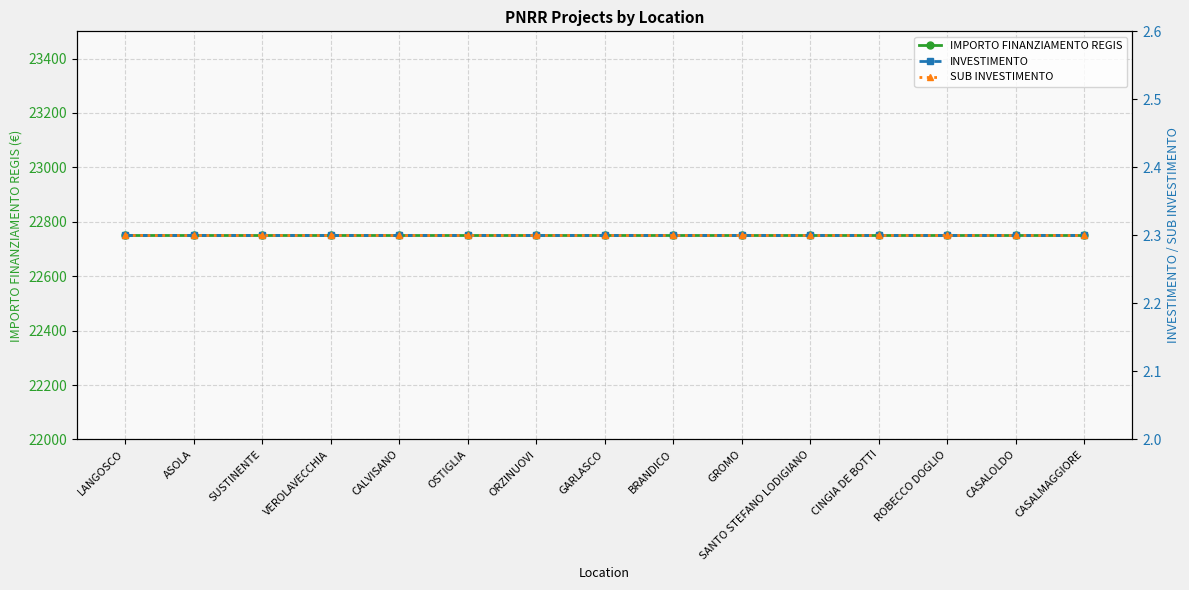

Reading left to right, what are all the values shown in this chart?

IMPORTO FINANZIAMENTO REGIS: LANGOSCO=22750.0	ASOLA=22750.0	SUSTINENTE=22750.0	VEROLAVECCHIA=22750.0	CALVISANO=22750.0	OSTIGLIA=22750.0	ORZINUOVI=22750.0	GARLASCO=22750.0	BRANDICO=22750.0	GROMO=22750.0	SANTO STEFANO LODIGIANO=22750.0	CINGIA DE BOTTI=22750.0	ROBECCO DOGLIO=22750.0	CASALOLDO=22750.0	CASALMAGGIORE=22750.0
INVESTIMENTO: LANGOSCO=2.3	ASOLA=2.3	SUSTINENTE=2.3	VEROLAVECCHIA=2.3	CALVISANO=2.3	OSTIGLIA=2.3	ORZINUOVI=2.3	GARLASCO=2.3	BRANDICO=2.3	GROMO=2.3	SANTO STEFANO LODIGIANO=2.3	CINGIA DE BOTTI=2.3	ROBECCO DOGLIO=2.3	CASALOLDO=2.3	CASALMAGGIORE=2.3
SUB INVESTIMENTO: LANGOSCO=2.3	ASOLA=2.3	SUSTINENTE=2.3	VEROLAVECCHIA=2.3	CALVISANO=2.3	OSTIGLIA=2.3	ORZINUOVI=2.3	GARLASCO=2.3	BRANDICO=2.3	GROMO=2.3	SANTO STEFANO LODIGIANO=2.3	CINGIA DE BOTTI=2.3	ROBECCO DOGLIO=2.3	CASALOLDO=2.3	CASALMAGGIORE=2.3